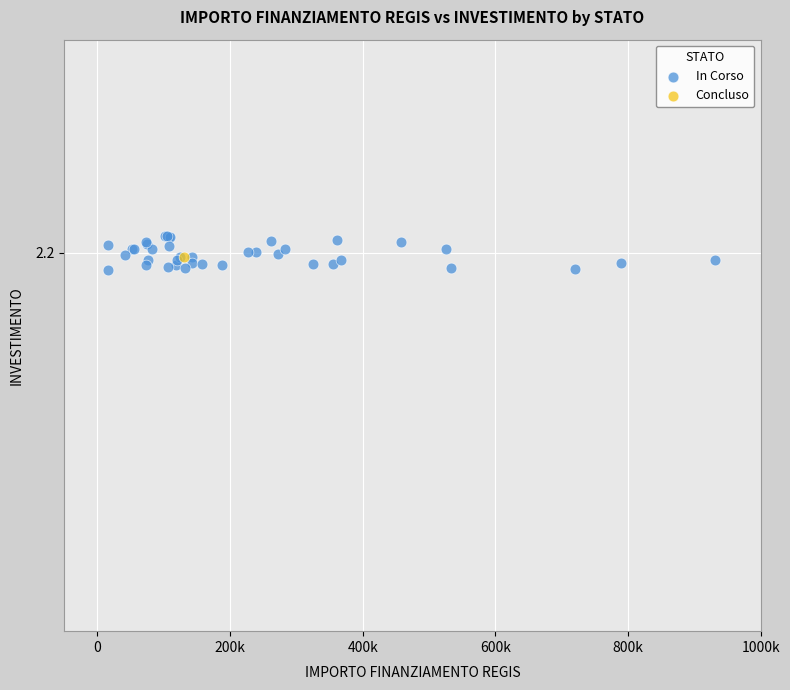

What are all the series names shown in the legend?

In Corso, Concluso